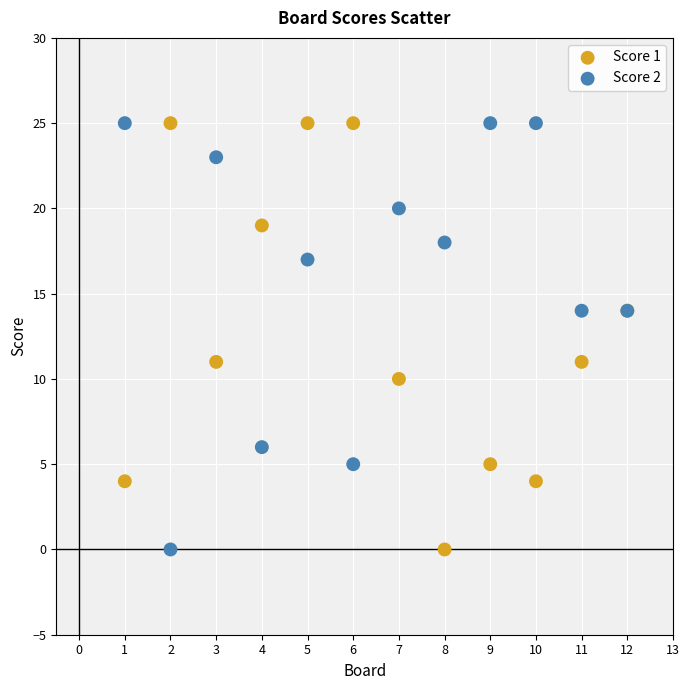

What is the X range (max minus min) for the scatter plot?

11